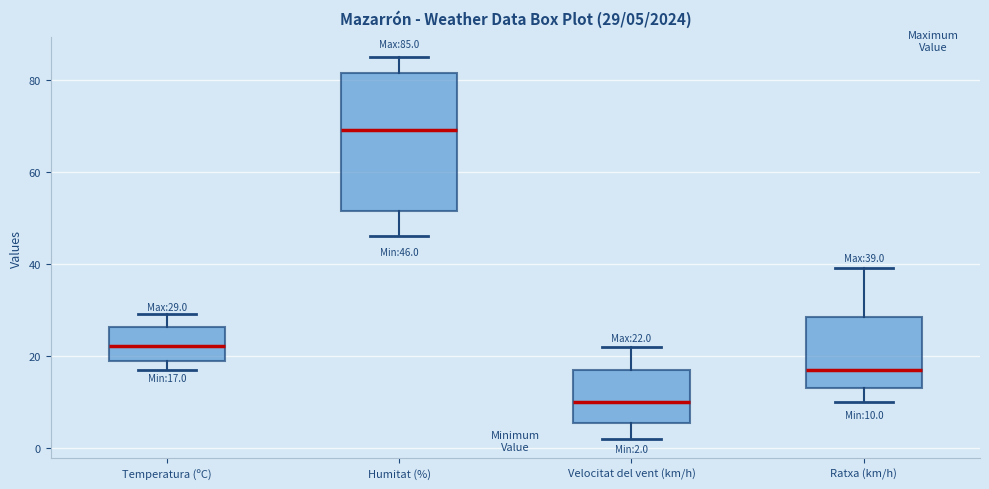

Comparing the boxes themselves (not the whiskers), which one is the tallest?

Humitat (%)